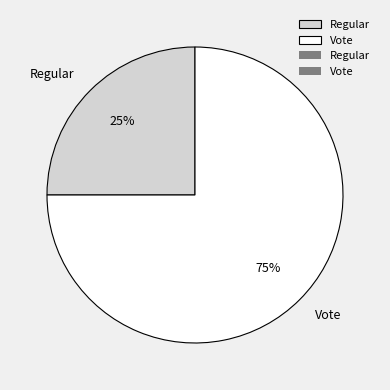

Approximately how many times larger is the value at Regular compared to Vote?

0.3